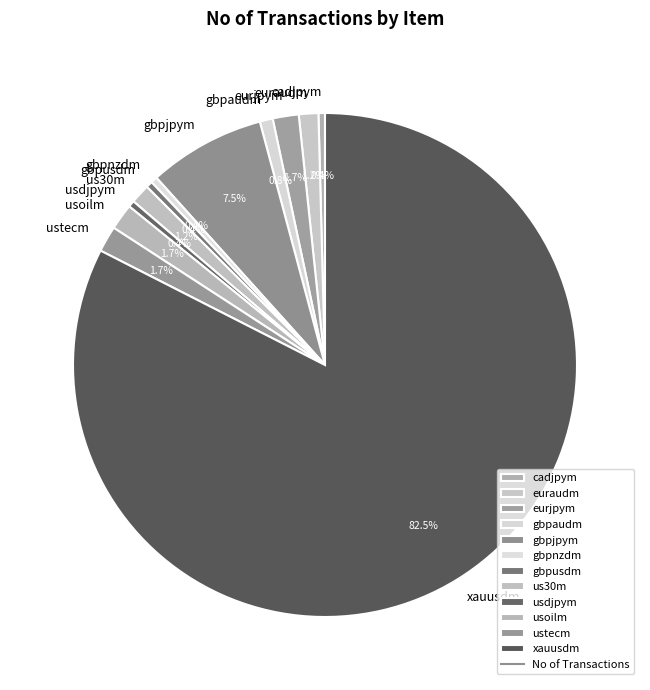

Approximately how many times larger is the value at euraudm compared to us30m?

1.0